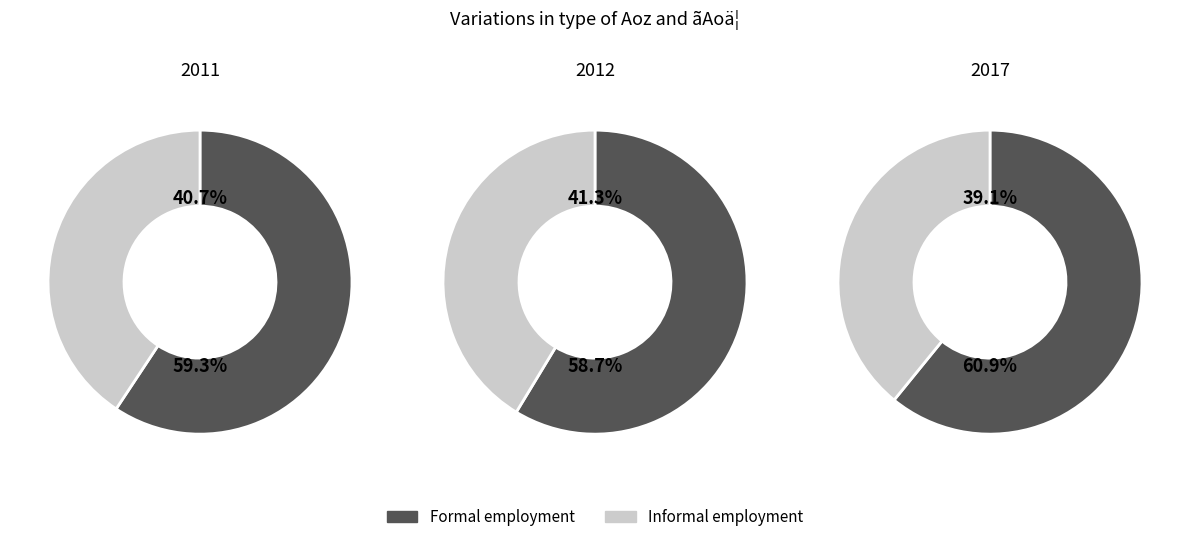

True or false: 13 accounts for 3% of the total.

False